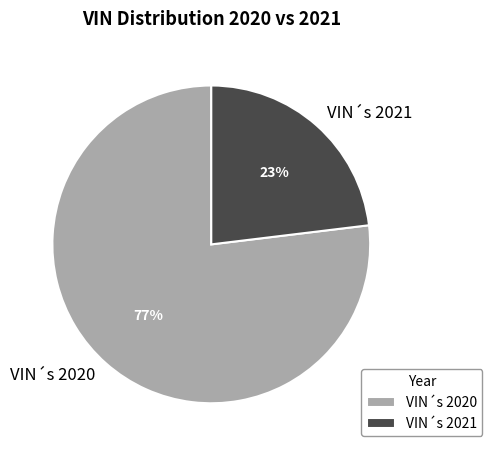

True or false: VIN´s 2020 accounts for 77% of the total.

True